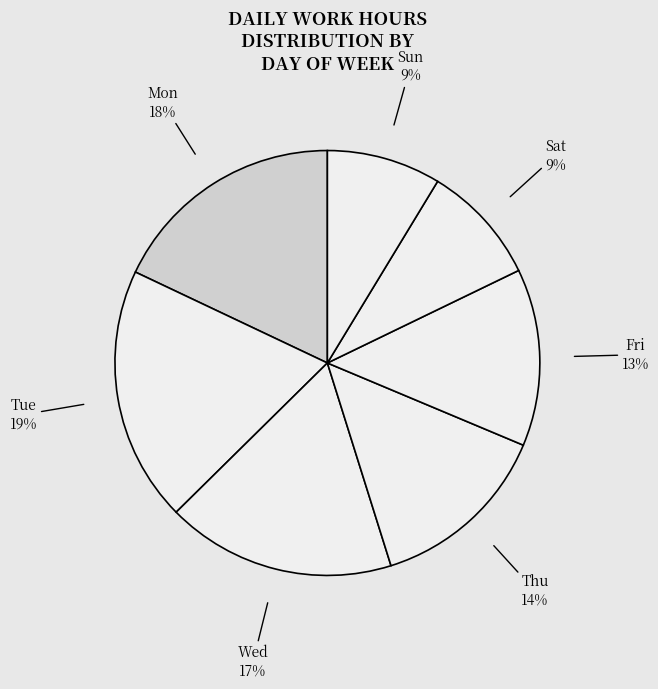

To the nearest percent, what is the difference between the Thu and Mon slice percentages?

4%